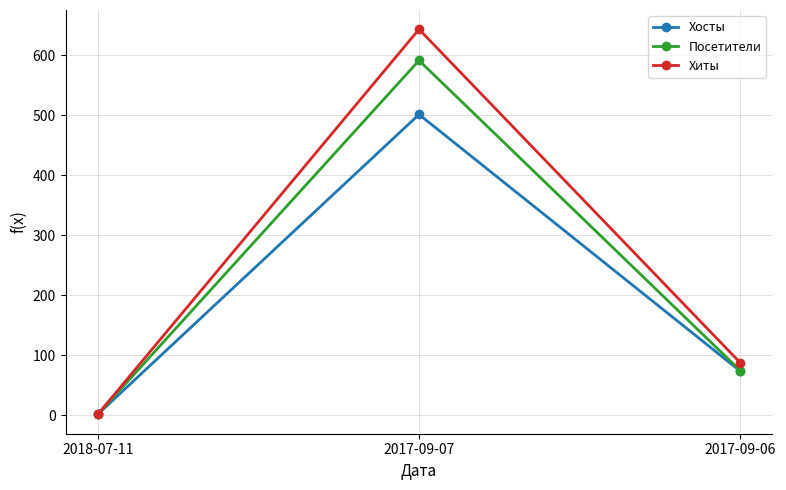

True or false: Хиты has a value of 643 at 2017-09-07.

True